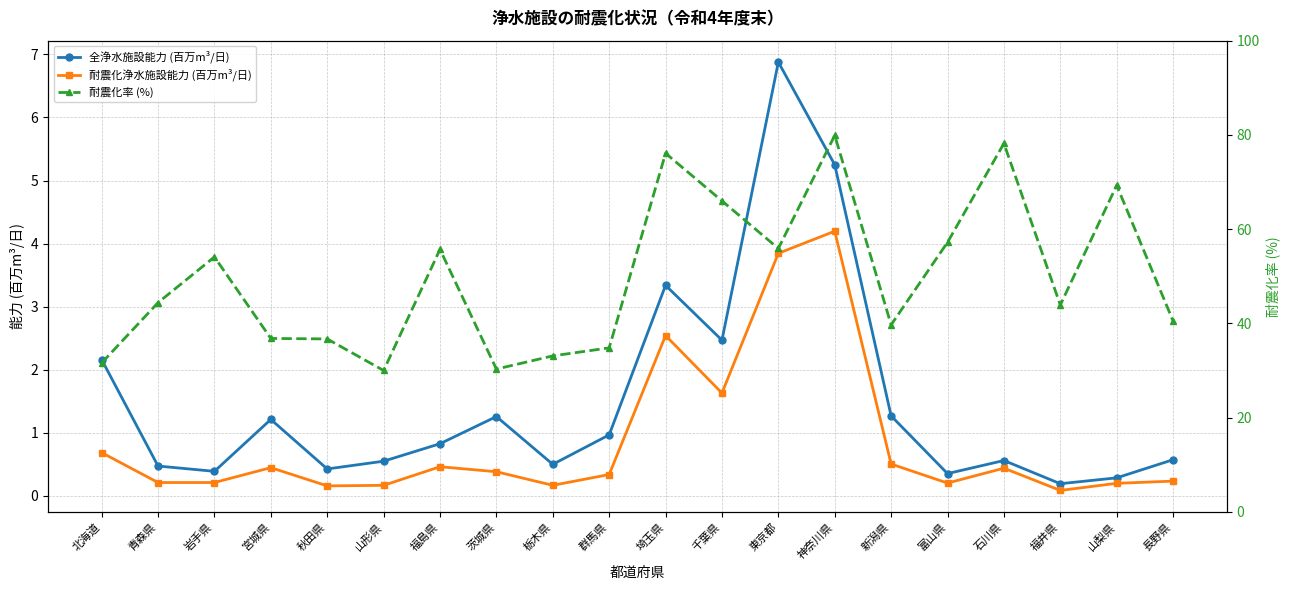

Reading right to left, list all the values displayed in this chart.

全浄水施設能力 (百万m³/日): 0.6	0.3	0.2	0.6	0.4	1.3	5.2	6.9	2.5	3.3	1.0	0.5	1.3	0.8	0.5	0.4	1.2	0.4	0.5	2.2
耐震化浄水施設能力 (百万m³/日): 0.2	0.2	0.1	0.4	0.2	0.5	4.2	3.8	1.6	2.5	0.3	0.2	0.4	0.5	0.2	0.2	0.4	0.2	0.2	0.7
耐震化率 (%): 40.5	69.3	43.9	78.2	57.2	39.7	79.9	55.9	66.0	76.1	34.8	33.1	30.3	55.7	30.0	36.7	36.8	54.1	44.4	31.6